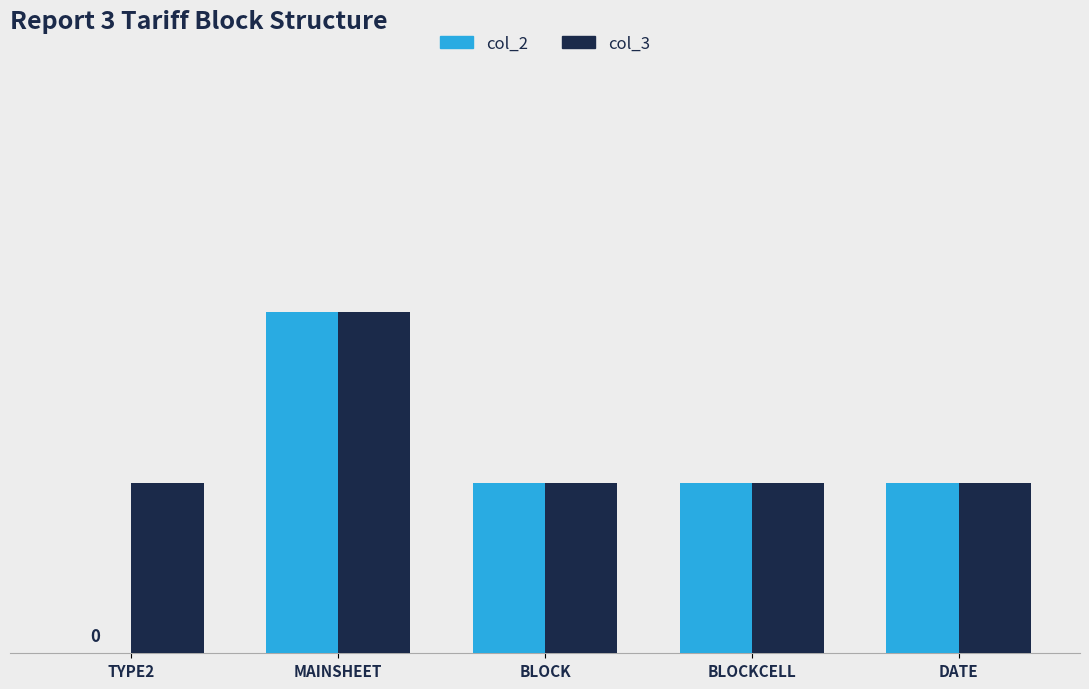

What are all the series names shown in the legend?

col_2, col_3